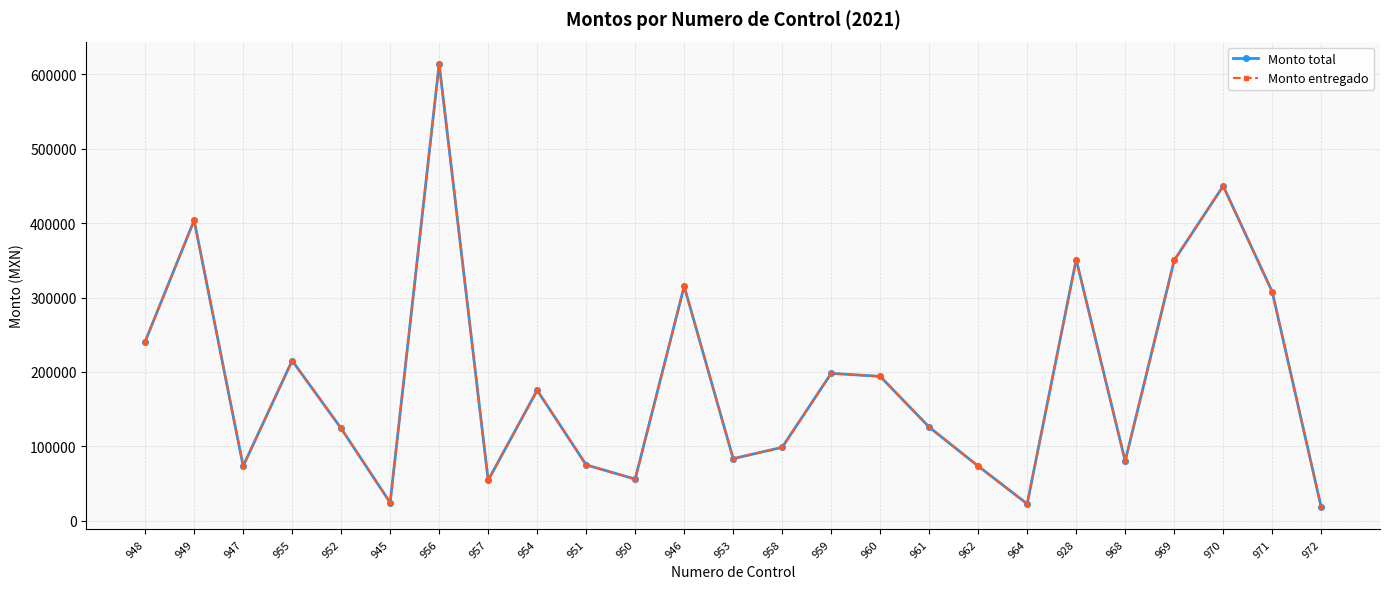

True or false: Monto total and Monto entregado cross at least once.

False